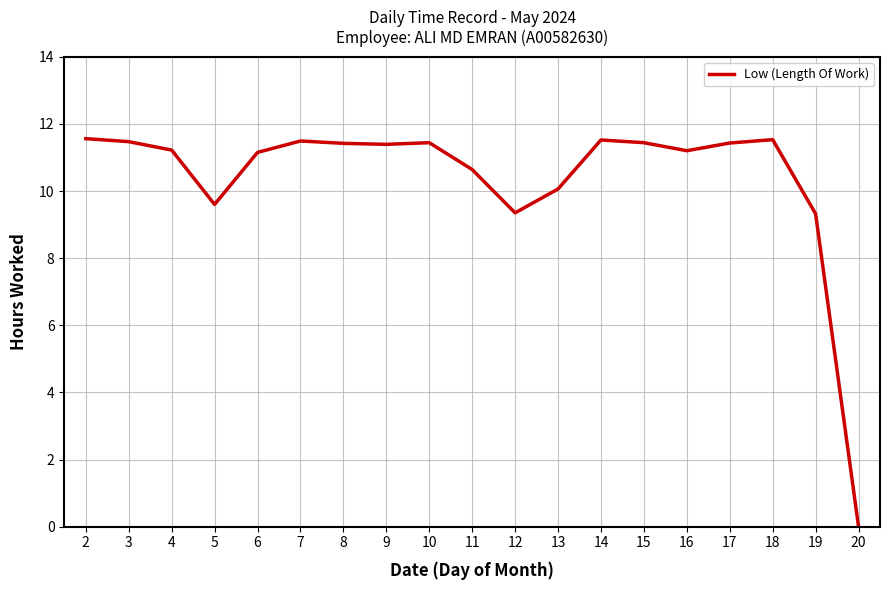

Where does the data first go above 11?

2